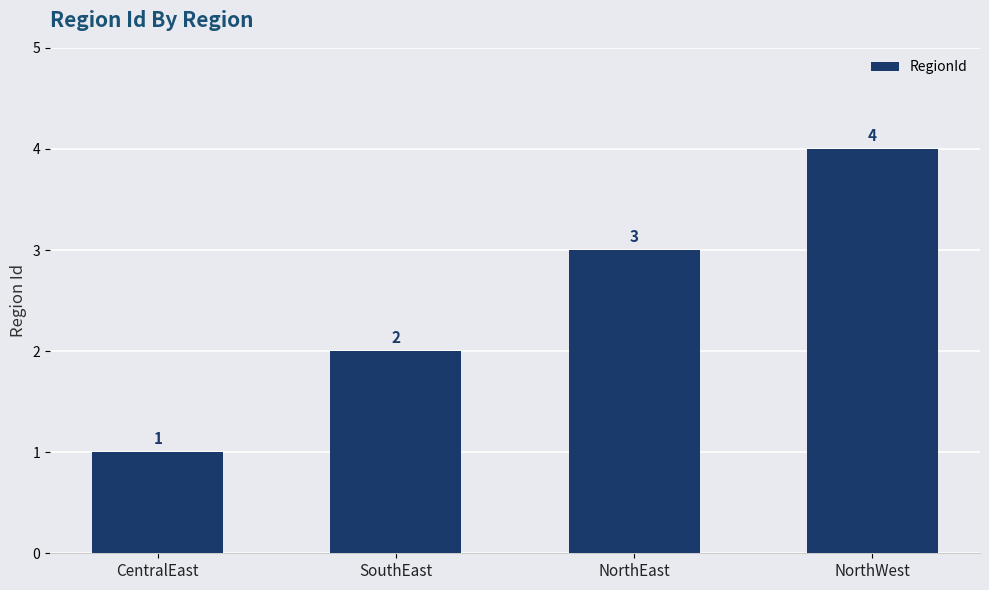

What is the difference between the maximum and minimum values?

3